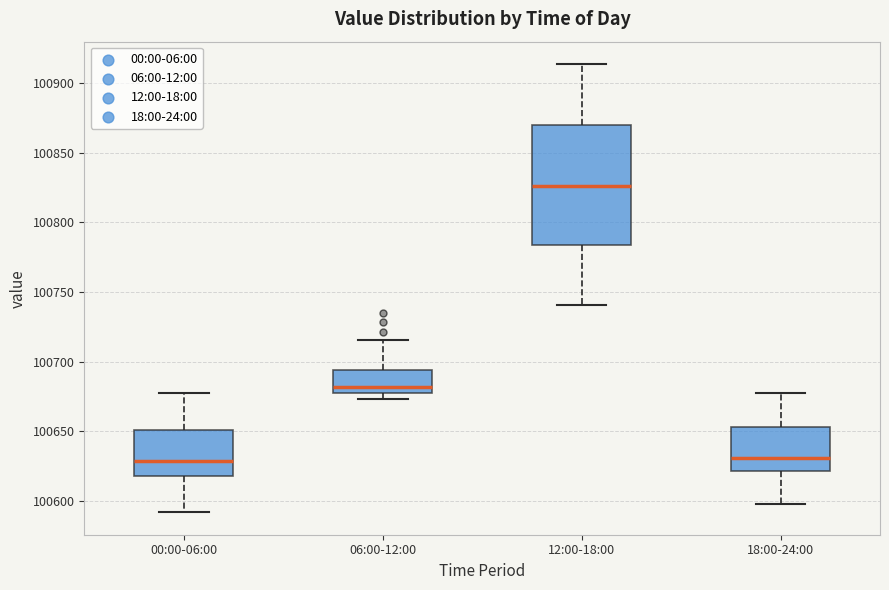

Where does the lower whisker of the box for 12:00-18:00 end on the y-axis? The values are not printed on the chart, so give them approximately, as read against the axis.

100740